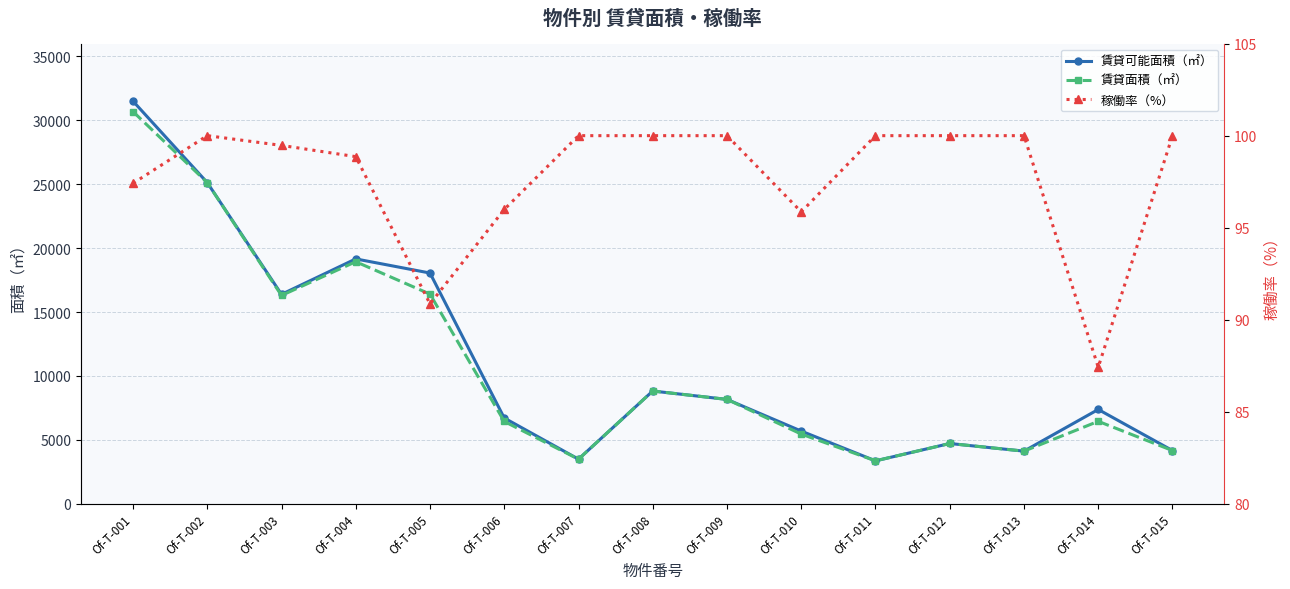

Reading left to right, transcribe all the data shown in this chart.

賃貸可能面積（㎡）: 31500.9	25127.1	16384.2	19157.0	18051.6	6709.2	3489.1	8821.2	8165.1	5686.9	3358.0	4715.2	4117.3	7378.6	4160.9
賃貸面積（㎡）: 30683.6	25127.1	16297.0	18937.9	16402.4	6439.9	3489.1	8821.2	8165.1	5451.4	3358.0	4715.2	4117.3	6450.3	4160.9
稼働率（%）: 97.4	100.0	99.5	98.9	90.9	96.0	100.0	100.0	100.0	95.9	100.0	100.0	100.0	87.4	100.0